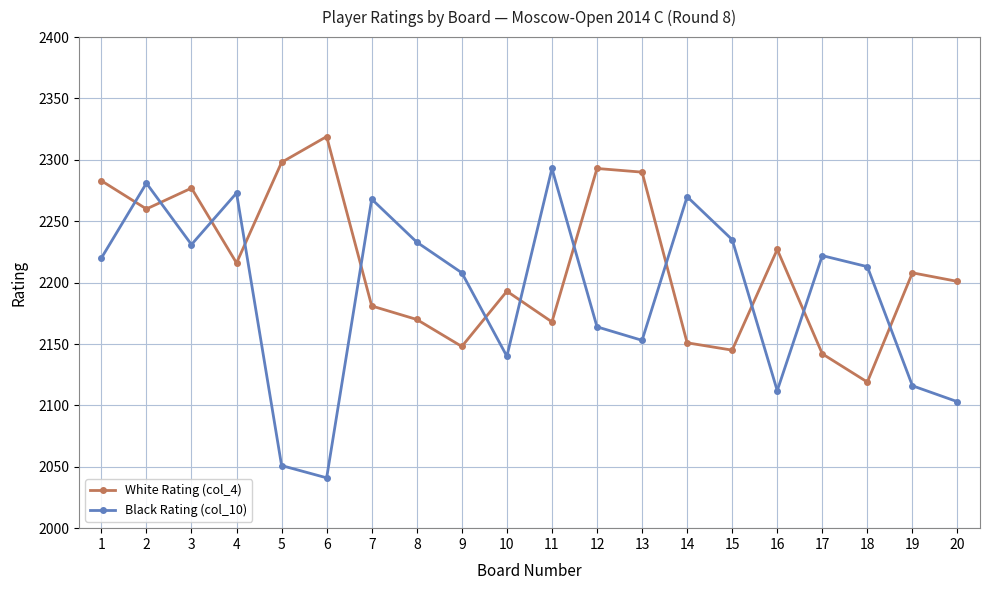

What is the difference between the maximum and minimum values in the Black Rating (col_10) series?

252